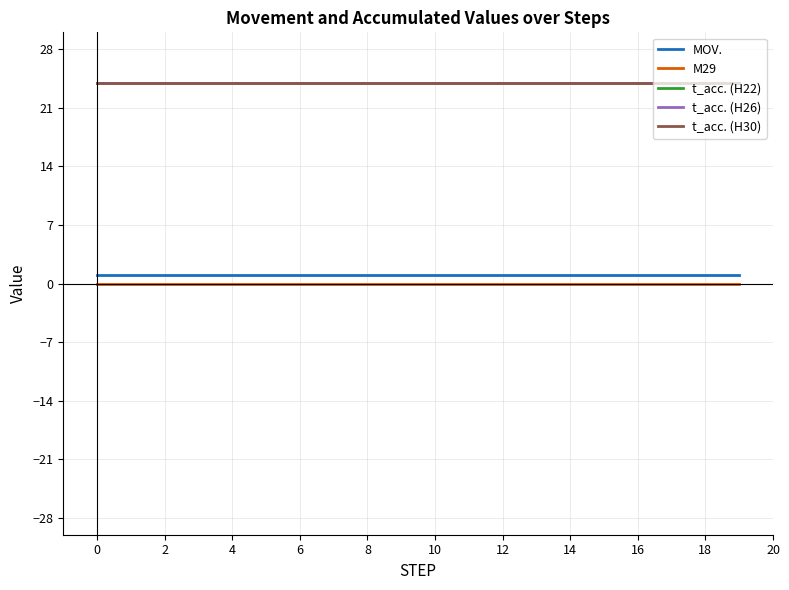

Is this an area chart (filled region under the line)?

No